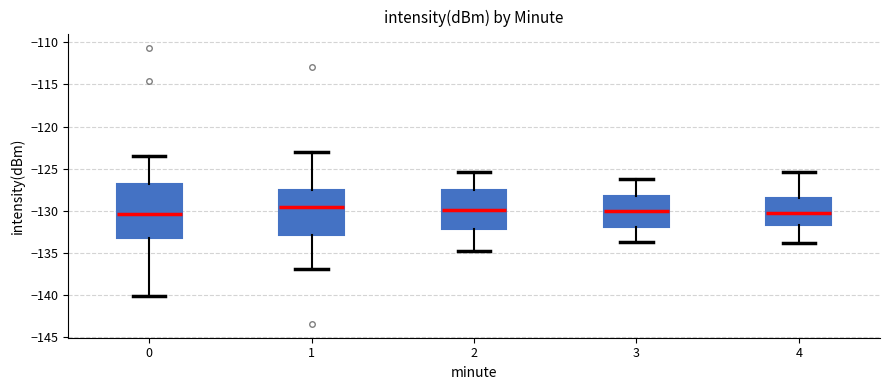

Reading left to right, transcribe this box plot: for each box, give where its median line is, the range the box spans, and where its two whiskers end, as read against the y-axis. The values are not printed on the chart, so give them approximately, as read against the axis.

0: median -130.5, box -133.5 to -127.0, whiskers -140.0 to -123.5
1: median -129.5, box -133.0 to -127.5, whiskers -137.0 to -123.0
2: median -130.0, box -132.0 to -127.5, whiskers -135.0 to -125.5
3: median -130.0, box -132.0 to -128.5, whiskers -133.5 to -126.0
4: median -130.5, box -131.5 to -128.5, whiskers -134.0 to -125.5